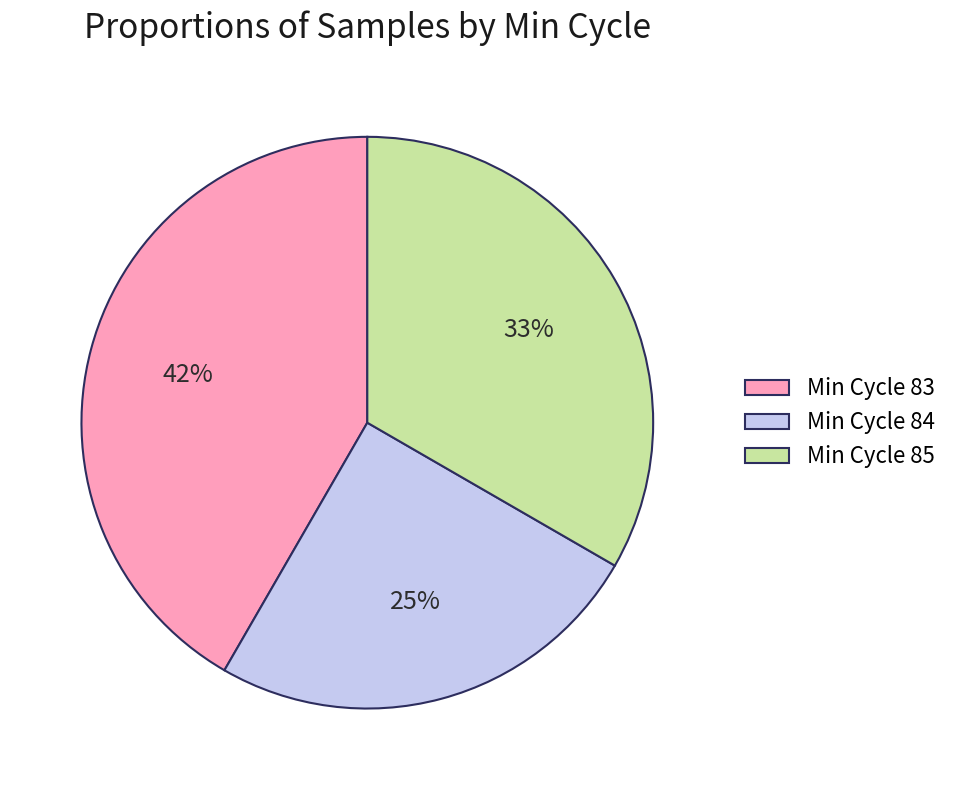

Combined, do Min Cycle 85 and Min Cycle 84 account for over 50%?

Yes